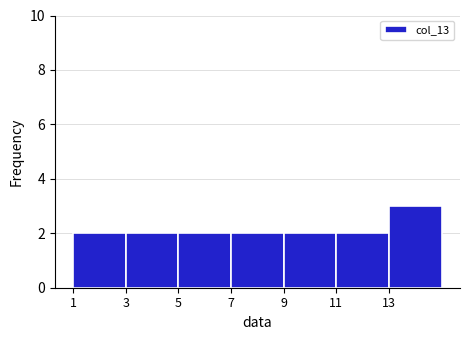

Reading left to right, transcribe this chart: for each bar, give the range it covers on the x-axis and its height. The values are not printed on the chart, so give them approximately, as read against the axis.

1 to 3: 2
3 to 5: 2
5 to 7: 2
7 to 9: 2
9 to 11: 2
11 to 13: 2
13 to 15: 3